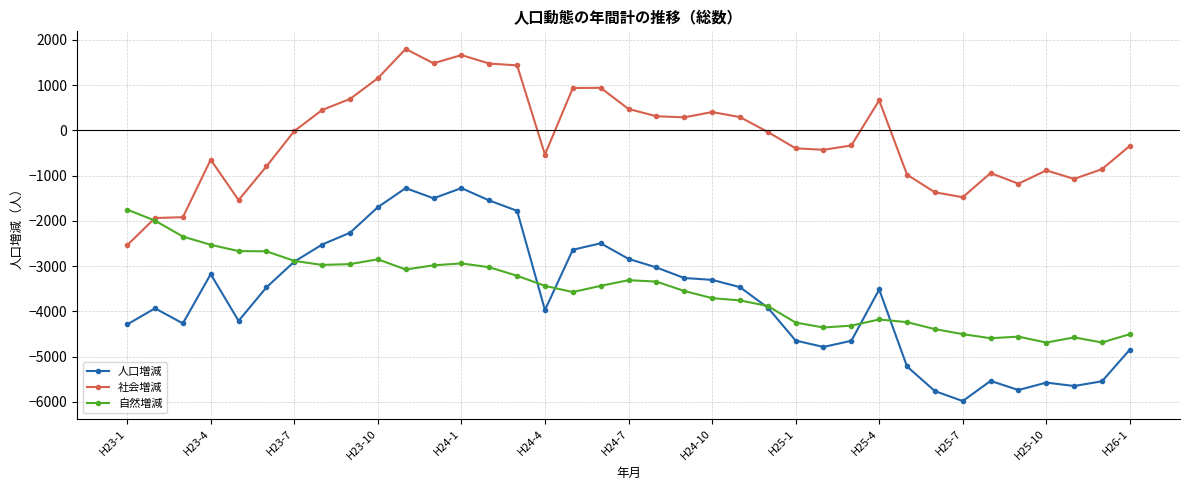

True or false: 社会増減 and 人口増減 cross at least once.

False